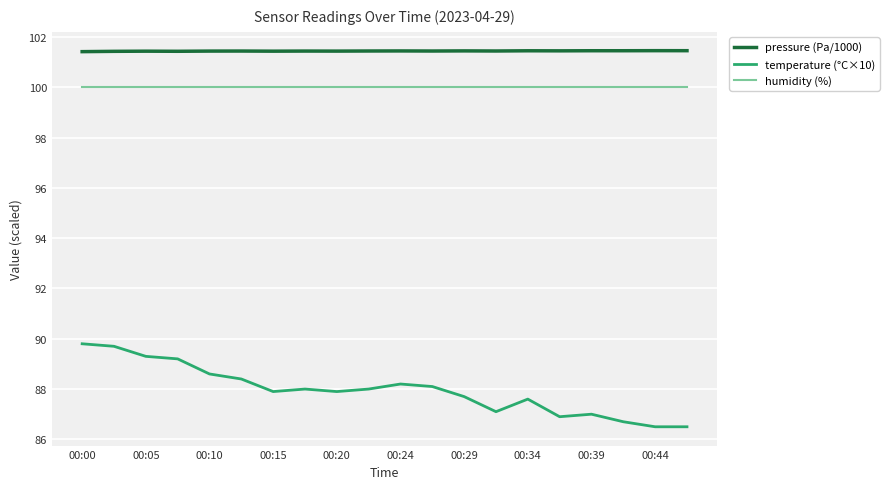

True or false: humidity (%) and pressure (Pa/1000) intersect in this chart.

False